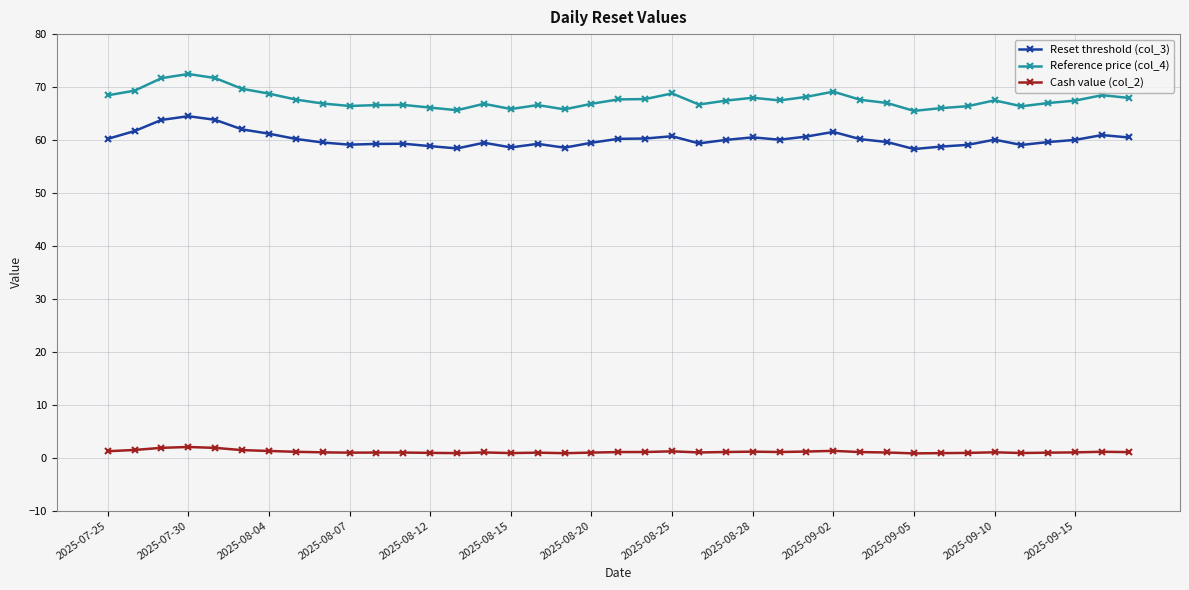

Is this an area chart (filled region under the line)?

No